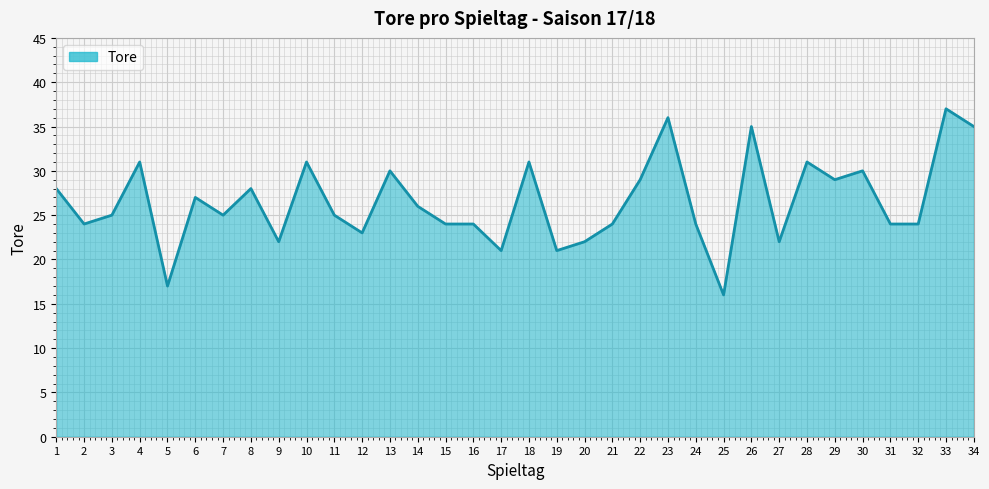

Approximately how many times larger is the value at 31 compared to 21?

1.0